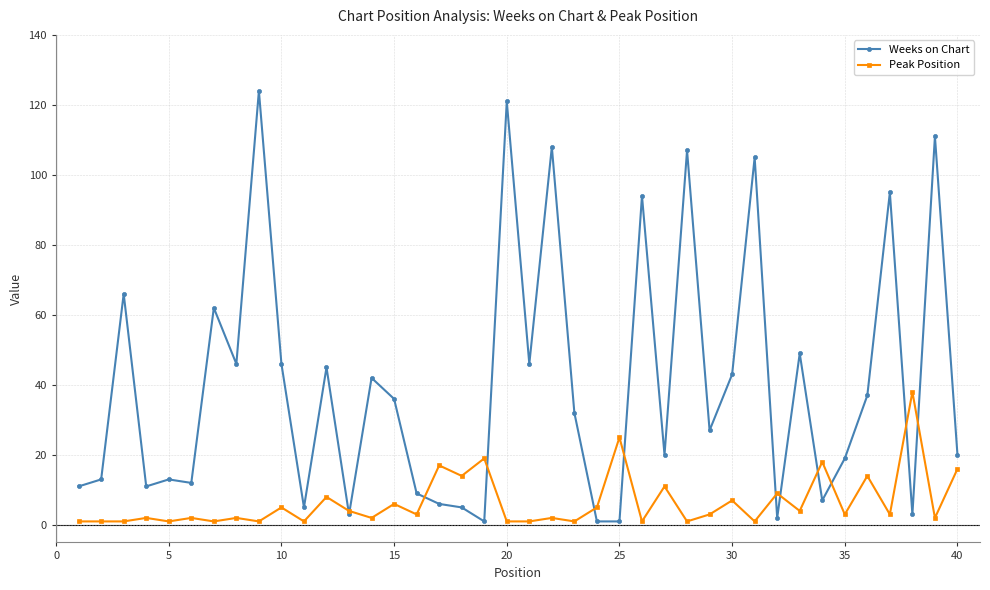

Reading left to right, extract all data points from this chart.

Weeks on Chart: 11	13	66	11	13	12	62	46	124	46	5	45	3	42	36	9	6	5	1	121	46	108	32	1	1	94	20	107	27	43	105	2	49	7	19	37	95	3	111	20
Peak Position: 1	1	1	2	1	2	1	2	1	5	1	8	4	2	6	3	17	14	19	1	1	2	1	5	25	1	11	1	3	7	1	9	4	18	3	14	3	38	2	16